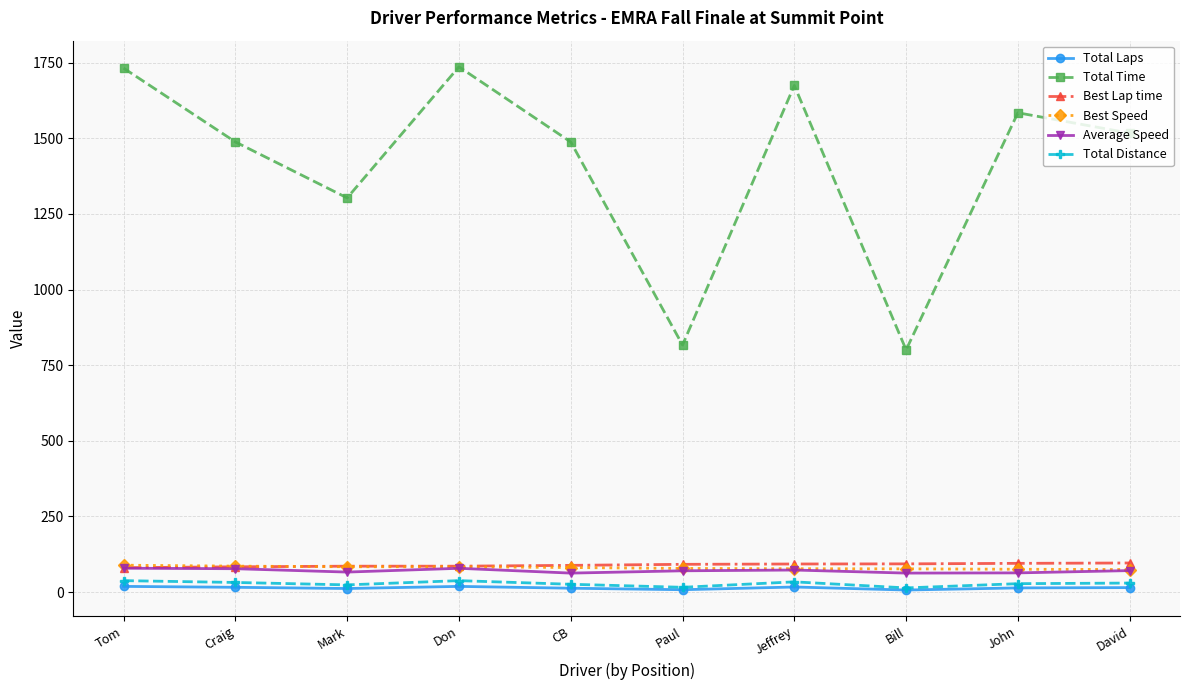

True or false: Best Speed and Total Time cross at least once.

False